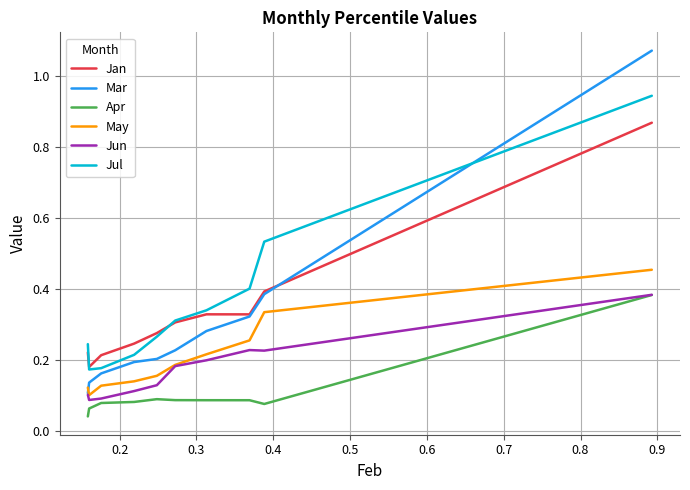

Which series has the largest range (max minus min)?

Mar